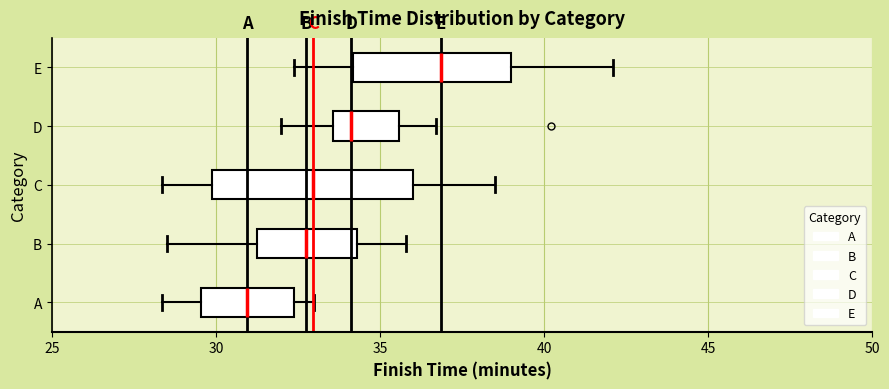

Where does the median line of the box for B sit on the x-axis? The values are not printed on the chart, so give them approximately, as read against the axis.

32.5